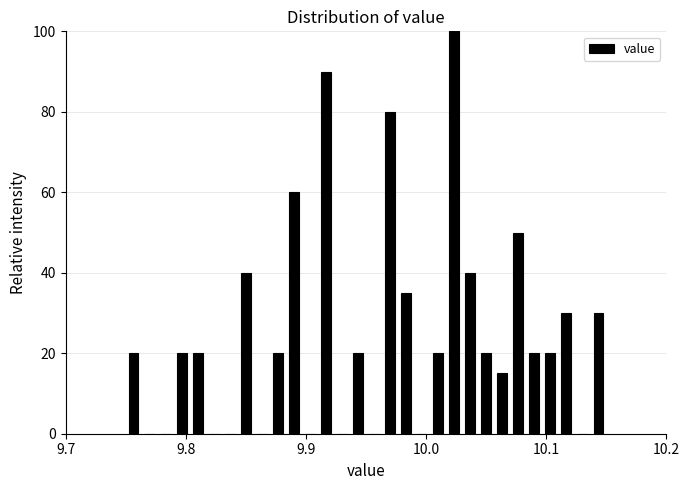

Around what value on the x-axis is the tallest bar? Give the approximate position of its centre, as read against the axis.

10.02